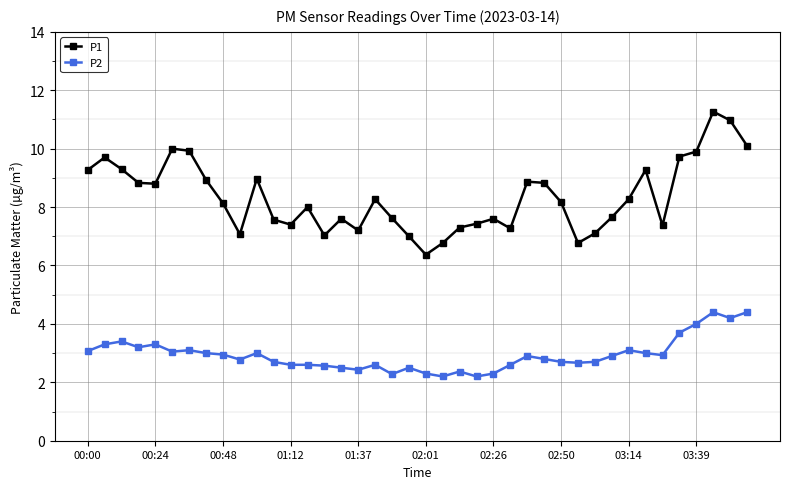

Which series has the widest spread of values?

P1